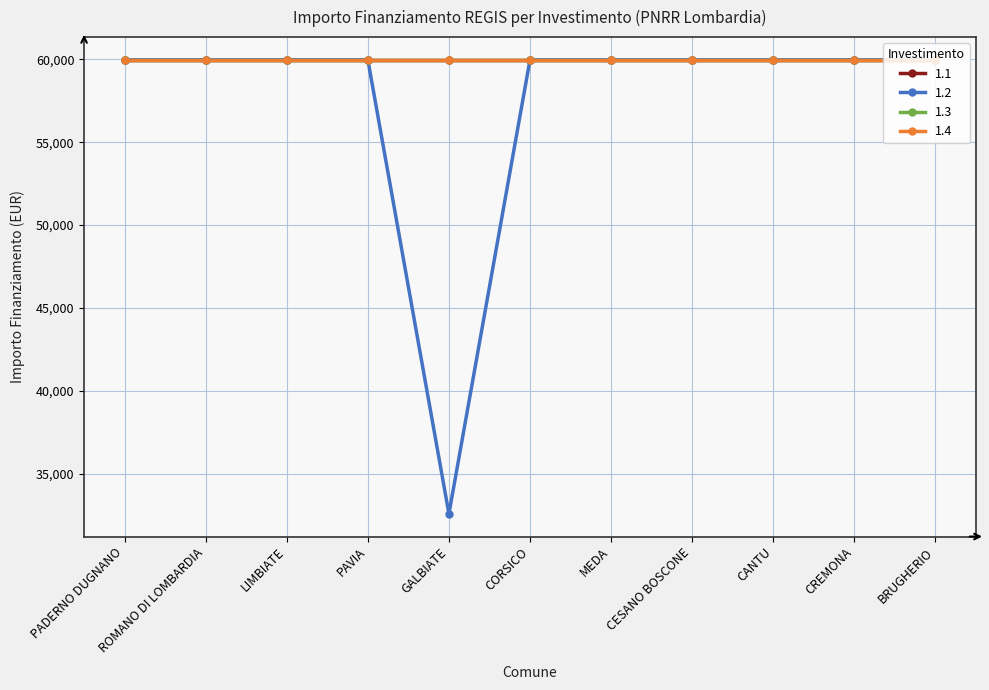

What is the label of the 1st point from the left?

PADERNO DUGNANO